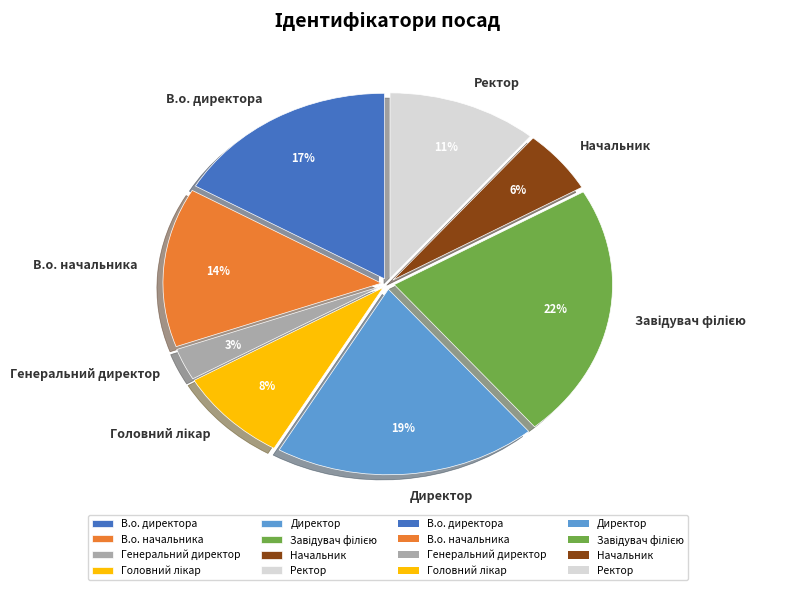

Is the sum of В.о. начальника and Ректор greater than half?

No